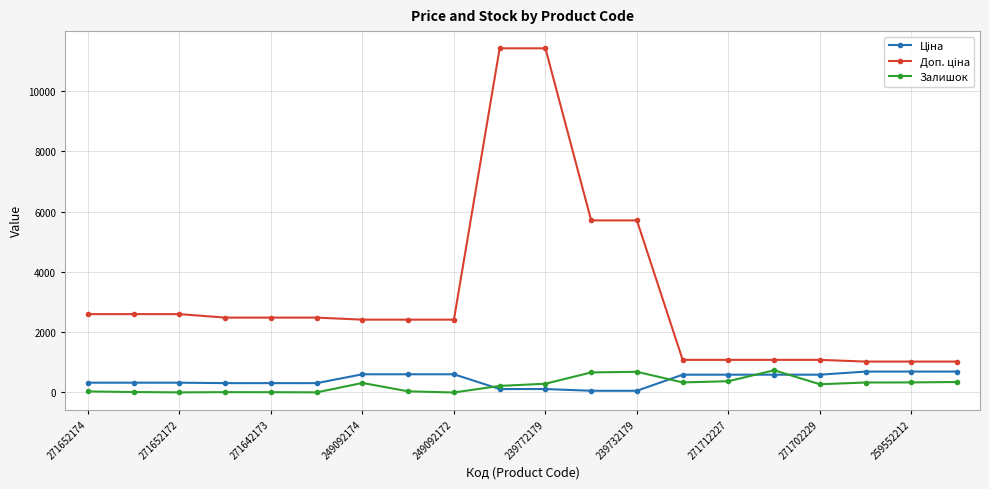

At how many categories does at least one series exceed 3190?

4